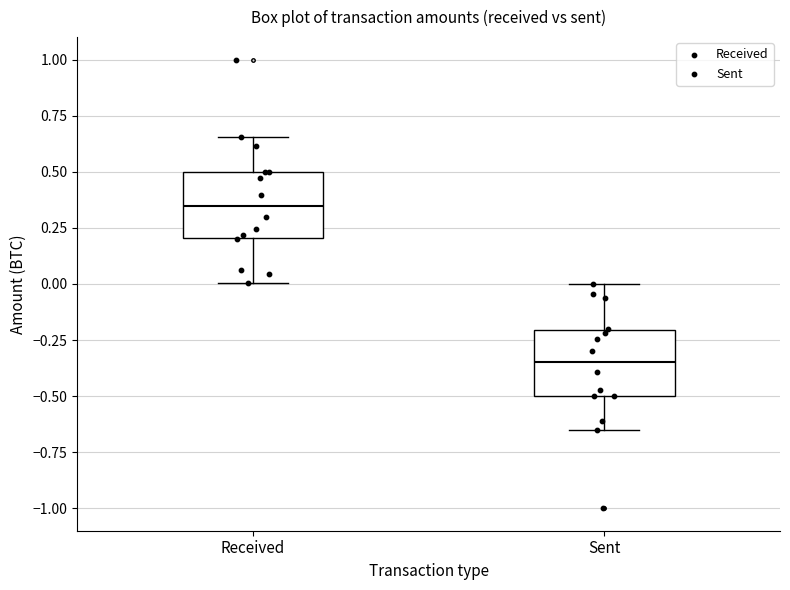

Reading left to right, transcribe this box plot: for each box, give where its median line is, the range the box spans, and where its two whiskers end, as read against the y-axis. The values are not printed on the chart, so give them approximately, as read against the axis.

Received: median 0.35, box 0.20 to 0.50, whiskers 0.00 to 0.65
Sent: median -0.35, box -0.50 to -0.20, whiskers -0.65 to 0.00